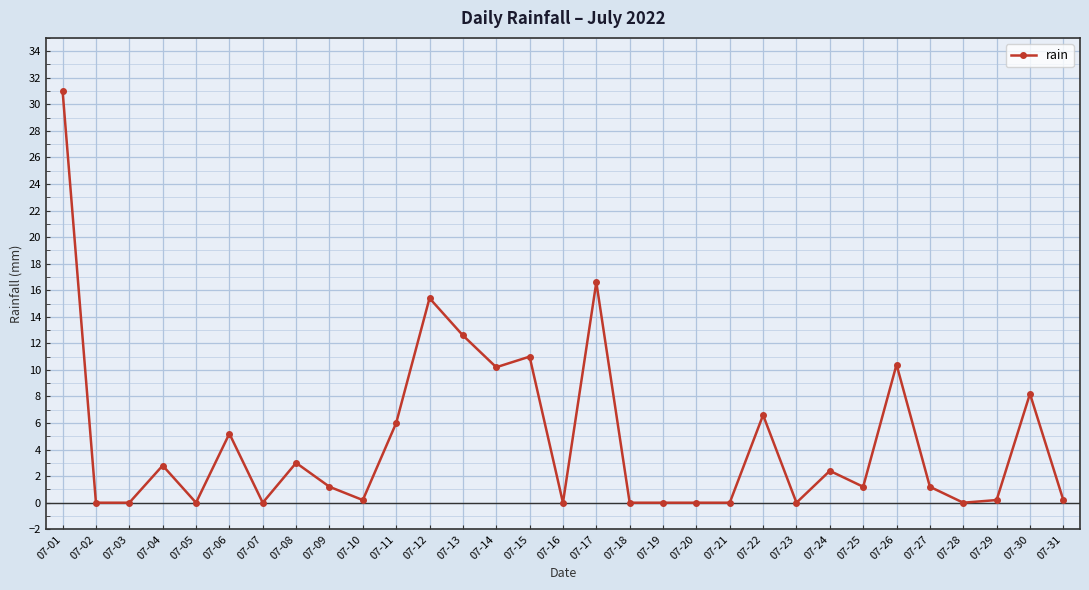

Between 07-22 and 07-11, which is larger?

07-22